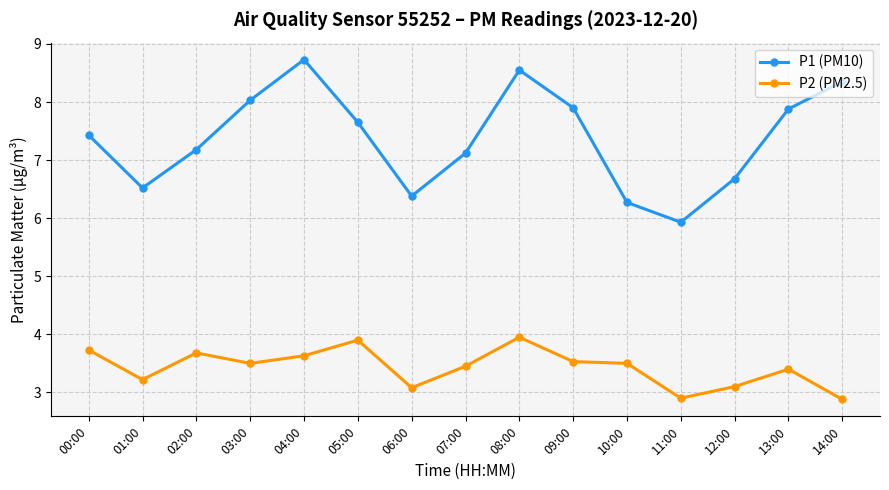

Is it true that P1 (PM10) equals 1.6 at 06:00?

False